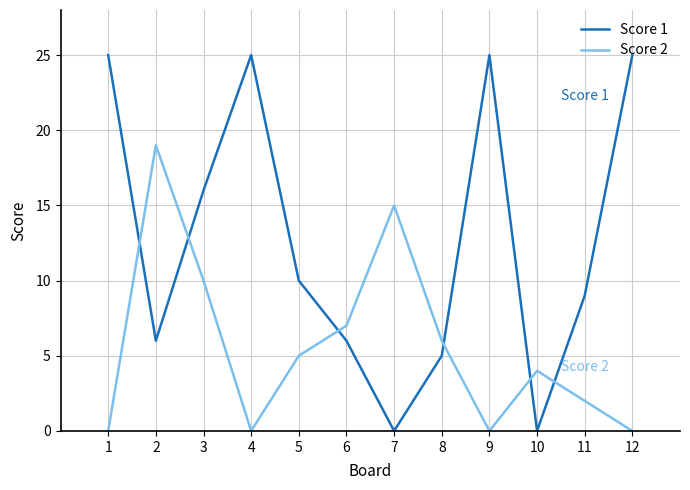

Is the value of Score 1 at 11 greater than the value of Score 2 at 5?

Yes